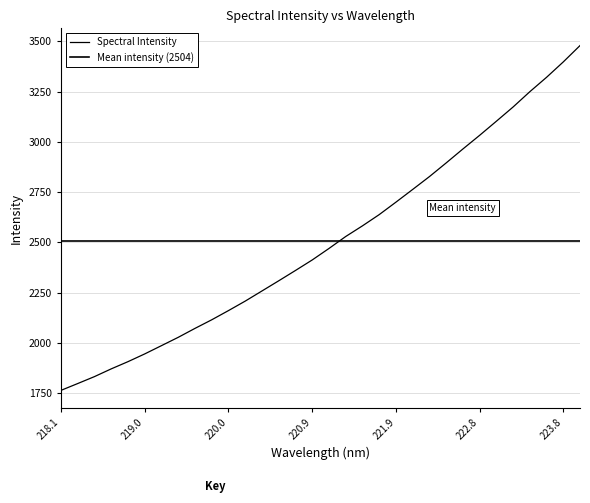

Count the number of categories in the chart.

32